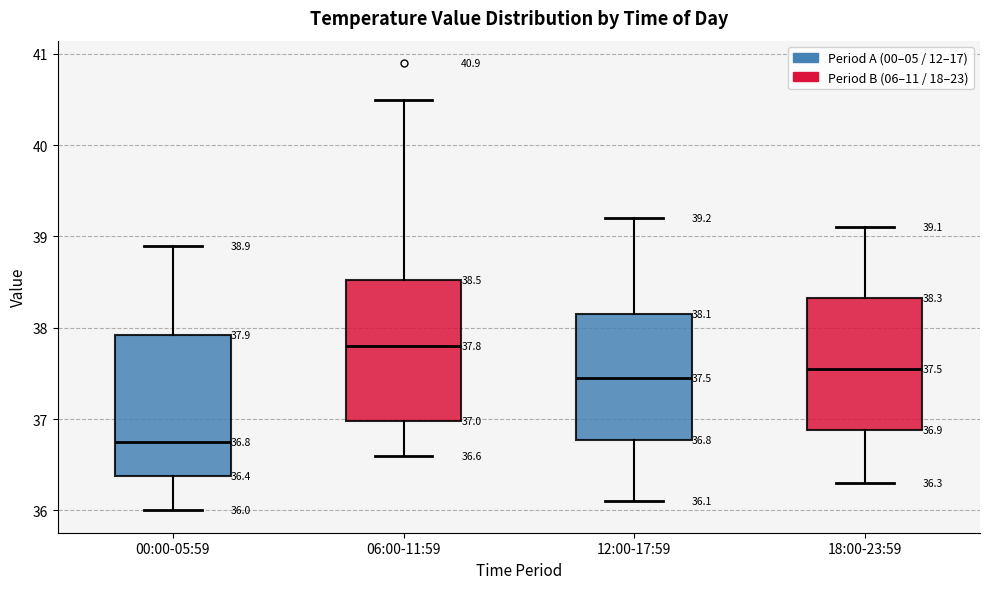

Which box's median line is the highest?

06:00-11:59